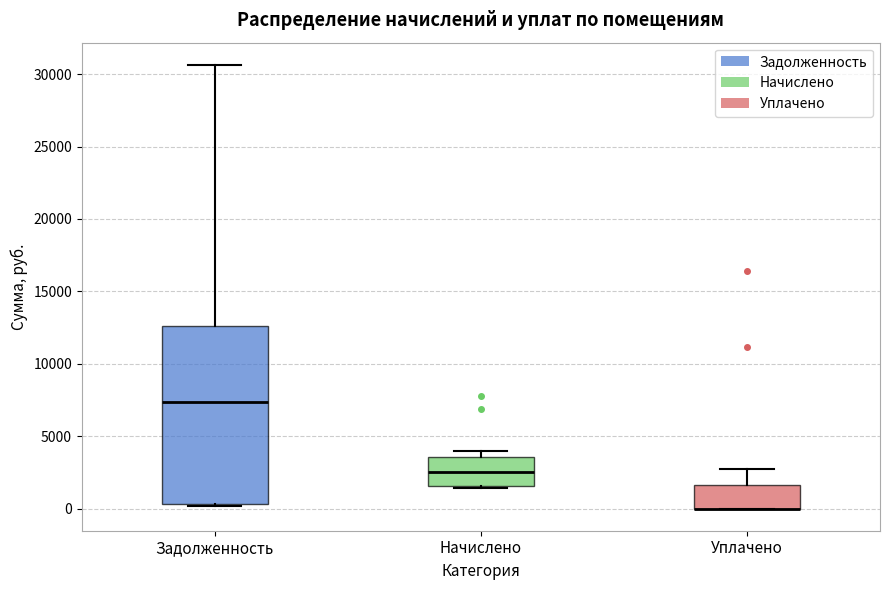

Which box is the tallest, from its lower edge to its upper edge?

Задолженность